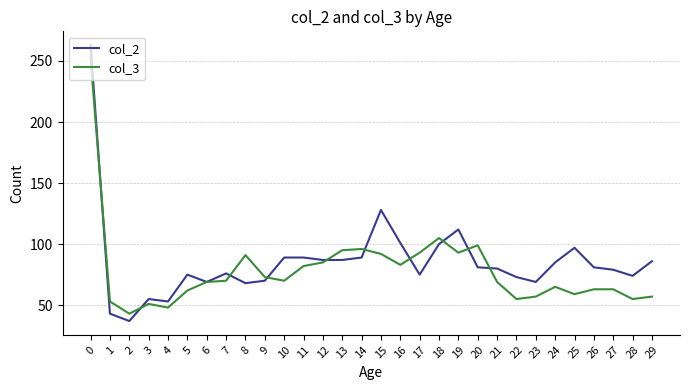

What value does the col_2 series have at 3, to the nearest 5?

55